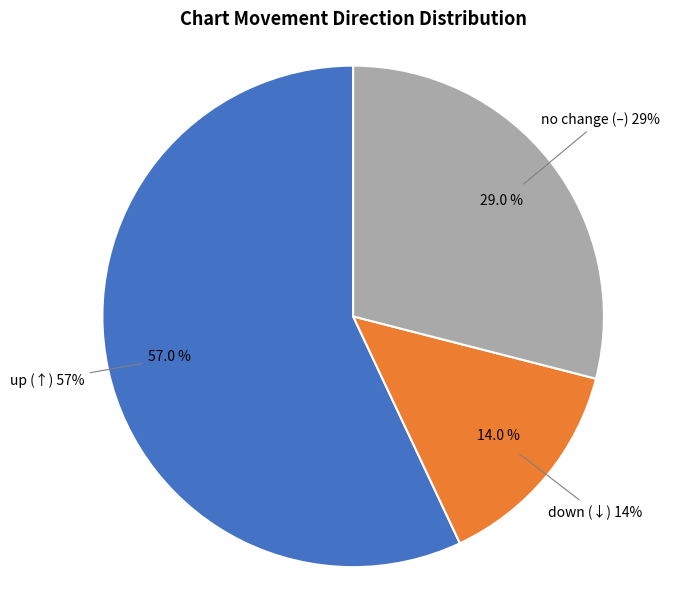

What is the total percentage of up and -?

86.0%